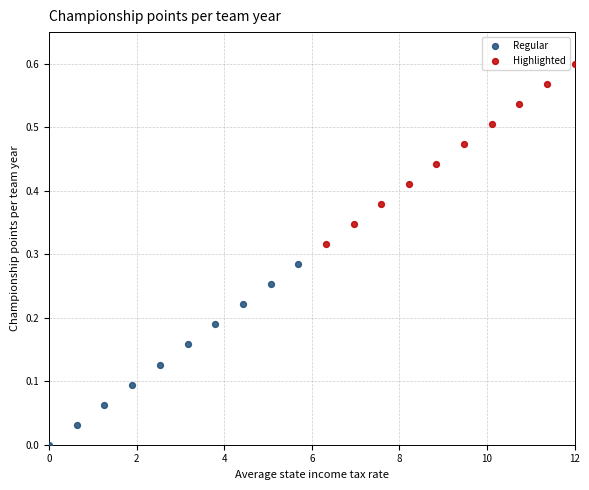

Which series reaches the minimum Y coordinate?

Regular